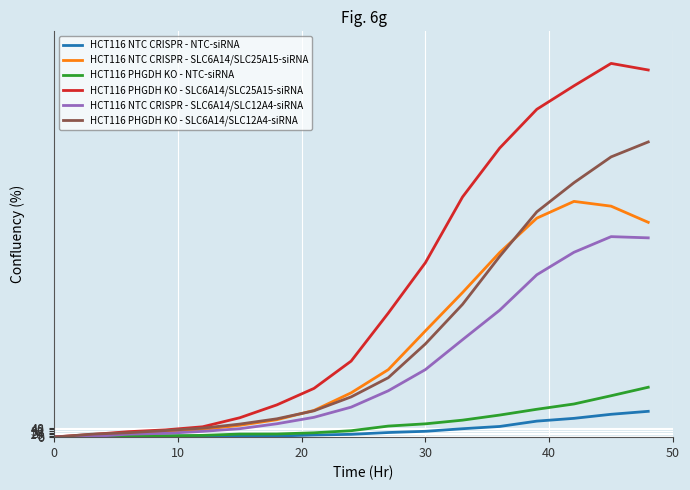

List the series in order of their peak value, highest first.

HCT116 PHGDH KO - SLC6A14/SLC25A15-siRNA, HCT116 PHGDH KO - SLC6A14/SLC12A4-siRNA, HCT116 NTC CRISPR - SLC6A14/SLC25A15-siRNA, HCT116 NTC CRISPR - SLC6A14/SLC12A4-siRNA, HCT116 PHGDH KO - NTC-siRNA, HCT116 NTC CRISPR - NTC-siRNA